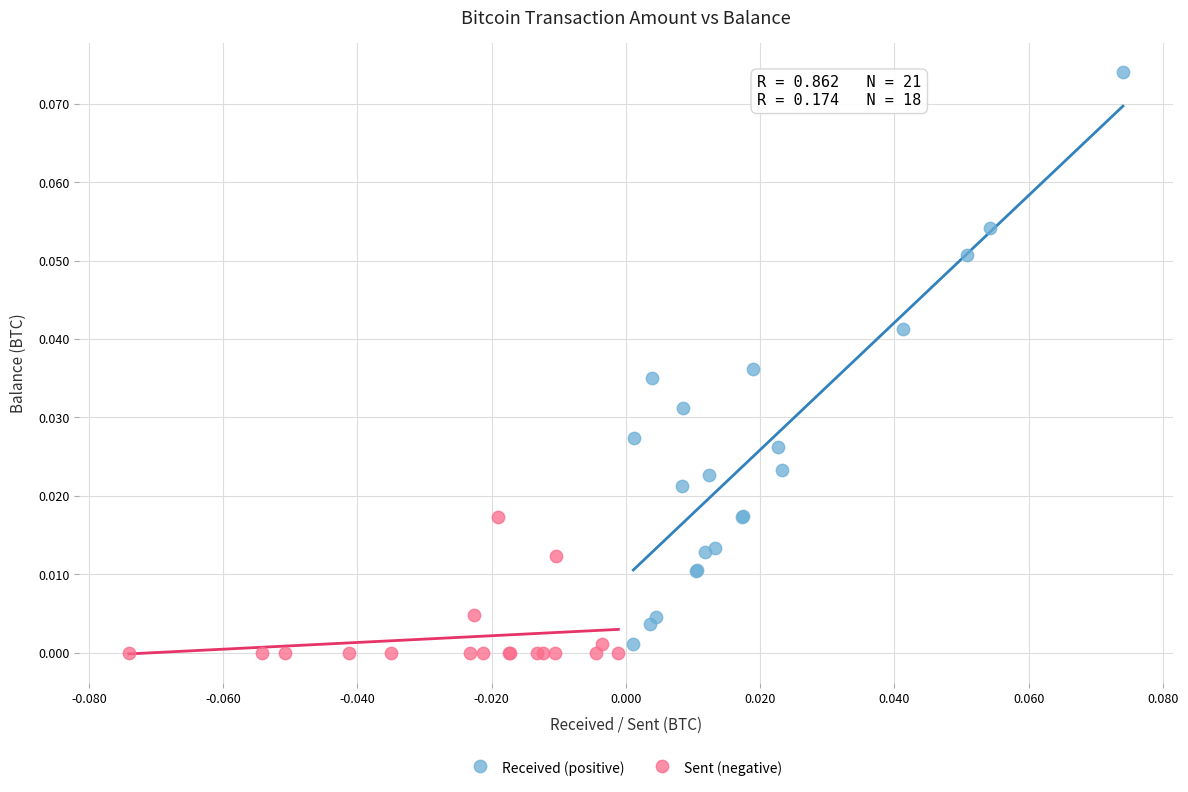

Which series reaches the maximum Y coordinate?

Received (positive)